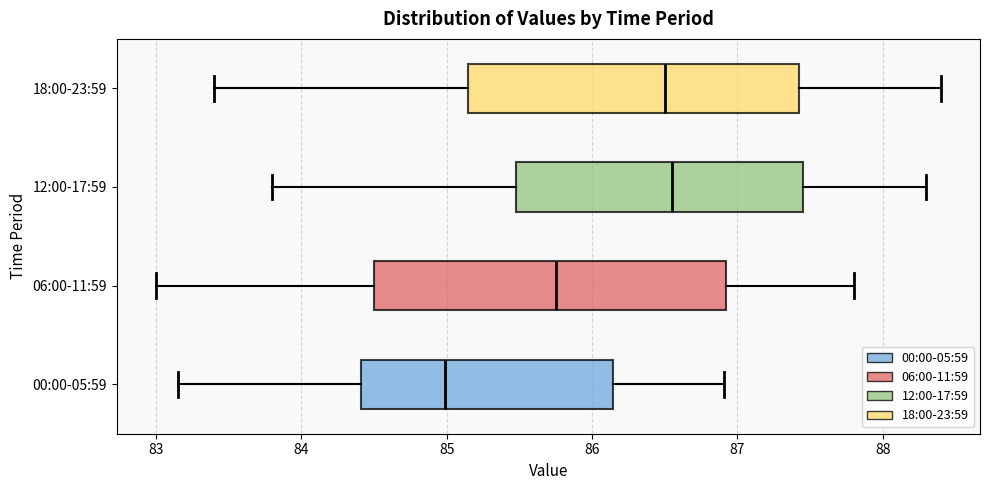

Where is the right edge of the box for 00:00-05:59 on the x-axis? The values are not printed on the chart, so give them approximately, as read against the axis.

86.1